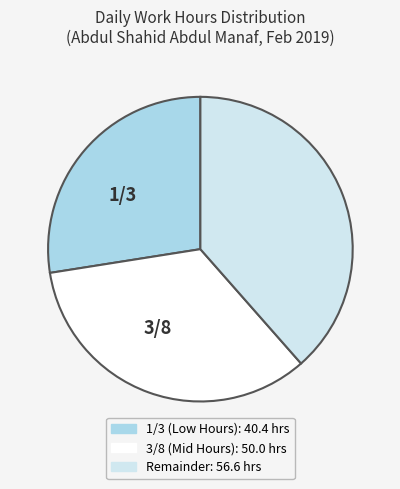

Is there a majority slice in this chart?

No